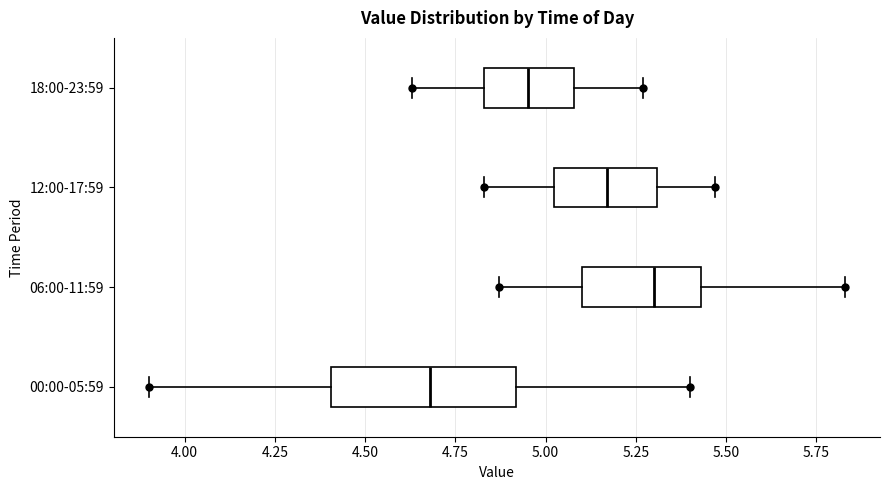

Reading bottom to top, transcribe this box plot: for each box, give where its median line is, the range the box spans, and where its two whiskers end, as read against the x-axis. The values are not printed on the chart, so give them approximately, as read against the axis.

00:00-05:59: median 4.70, box 4.40 to 4.90, whiskers 3.90 to 5.40
06:00-11:59: median 5.30, box 5.10 to 5.45, whiskers 4.85 to 5.85
12:00-17:59: median 5.15, box 5.00 to 5.30, whiskers 4.85 to 5.45
18:00-23:59: median 4.95, box 4.85 to 5.10, whiskers 4.65 to 5.25